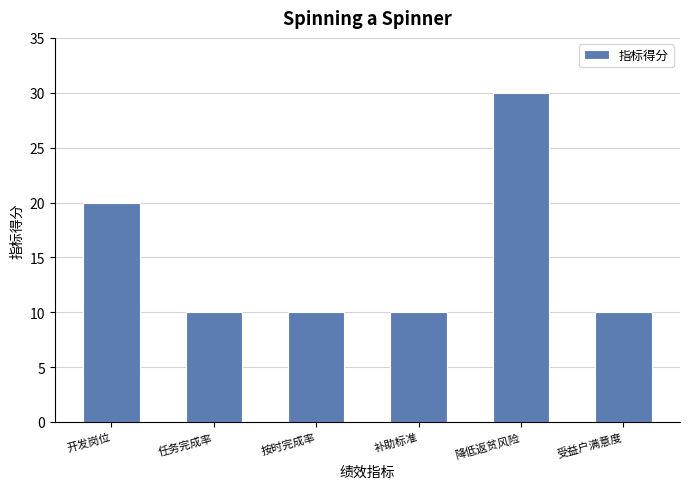

Reading left to right, extract all data points from this chart.

开发岗位=20	任务完成率=10	按时完成率=10	补助标准=10	降低返贫风险=30	受益户满意度=10